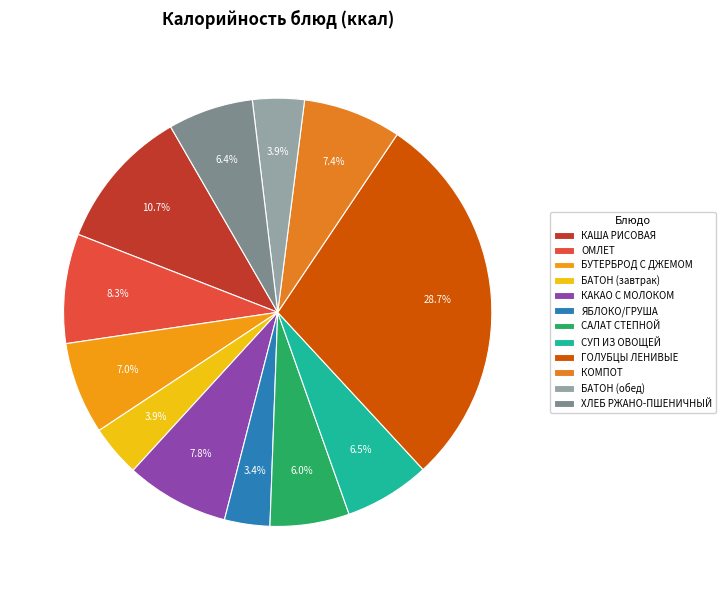

How much of the chart is everything except ОМЛЕТ?

91.7%